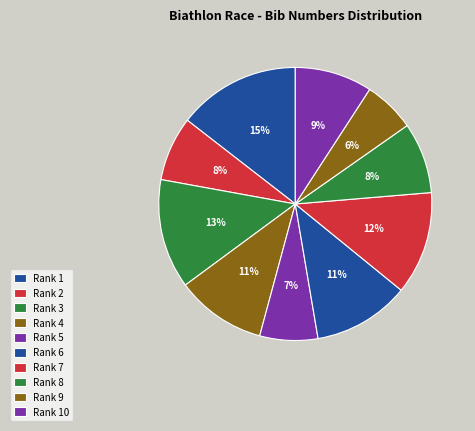

Count the number of slices in the pie.

10